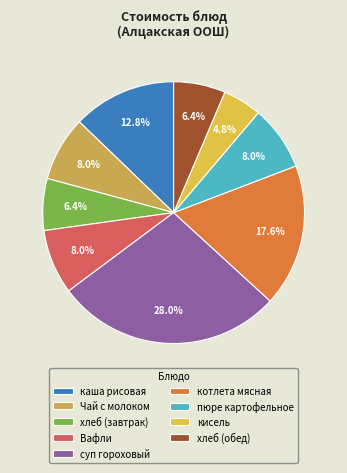

The хлеб (обед) slice represents 6% of the pie. True or false?

True